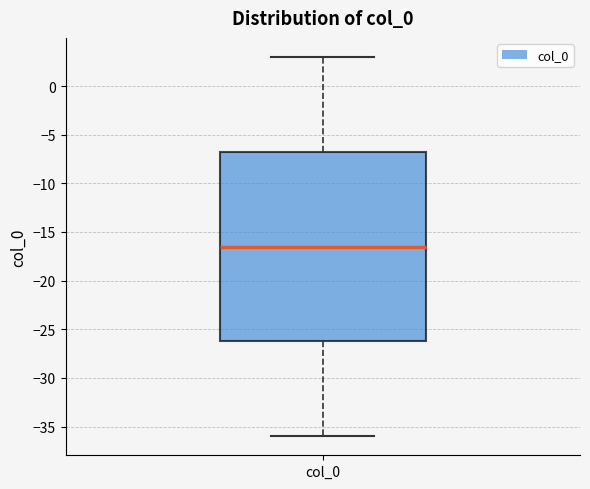

Transcribe this box plot: give where the median line is, the range the box spans, and where the two whiskers end, as read against the y-axis. The values are not printed on the chart, so give them approximately, as read against the axis.

median -16.5, box -26.0 to -6.5, whiskers -36.0 to 3.0